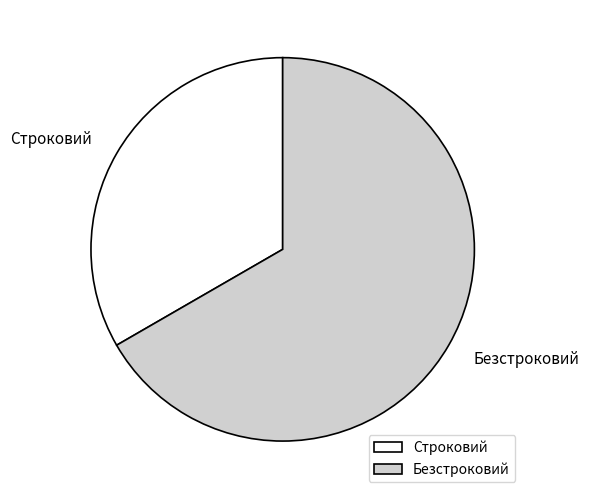

How many slices are in this pie chart?

2